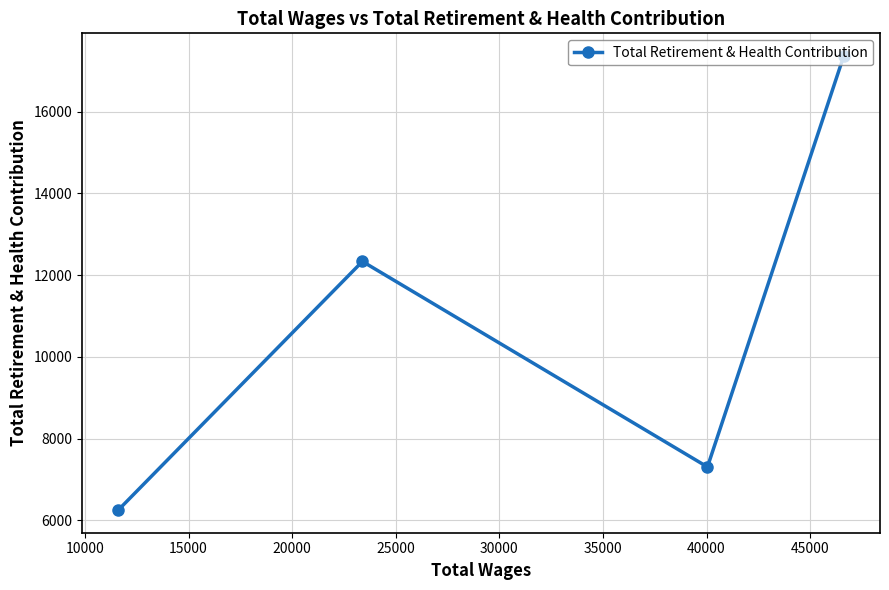

Reading left to right, transcribe all the data shown in this chart.

6254	12336	7308	17362